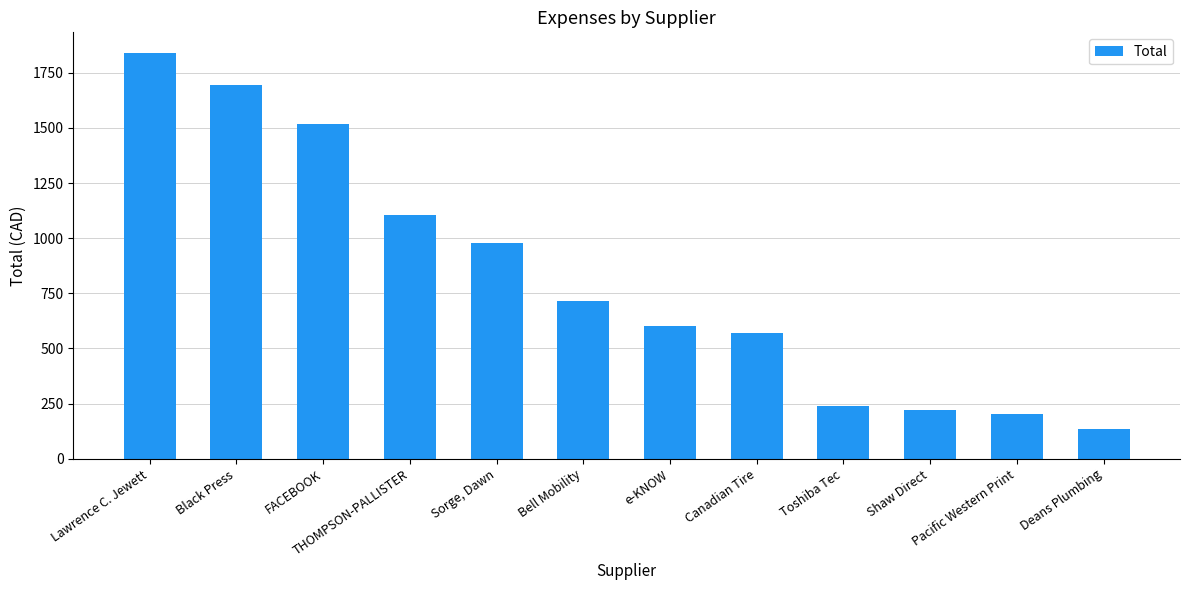

True or false: the data shows 600.0 at e-KNOW.

True